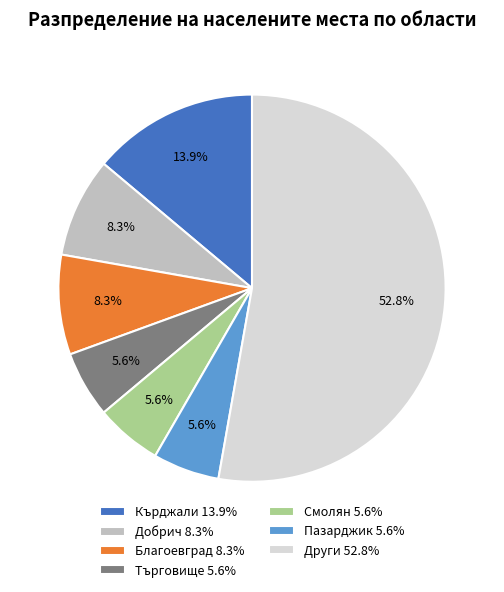

How many slices are in this pie chart?

7